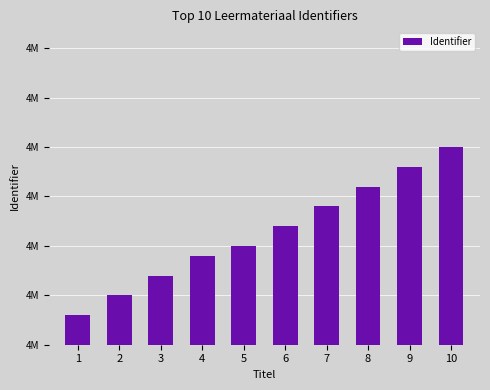

Are the bars horizontal?

No